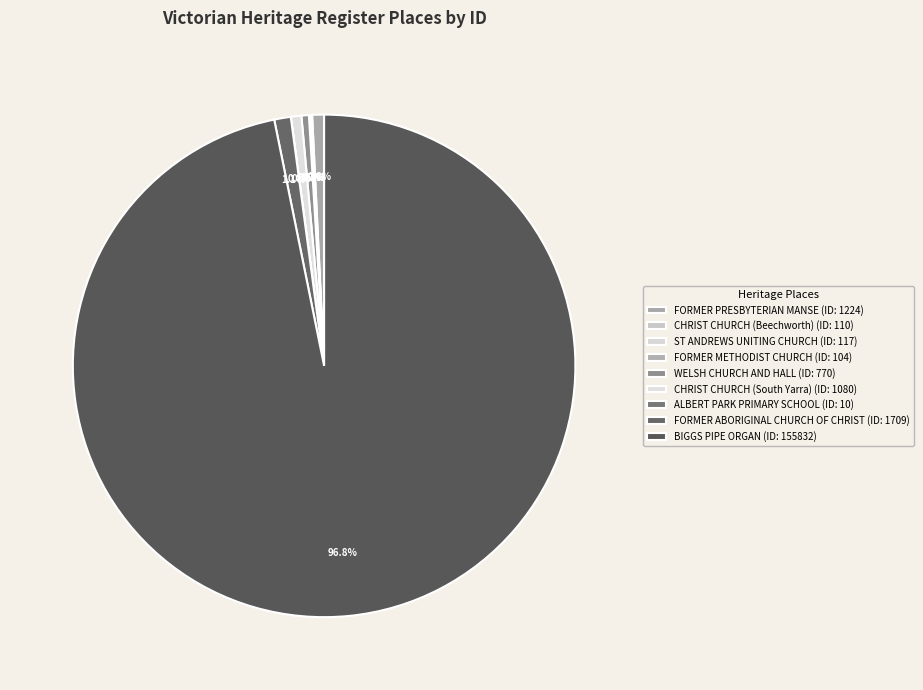

To the nearest percent, what is the combined percentage of CHRIST CHURCH (South Yarra) and FORMER ABORIGINAL CHURCH OF CHRIST?

2%